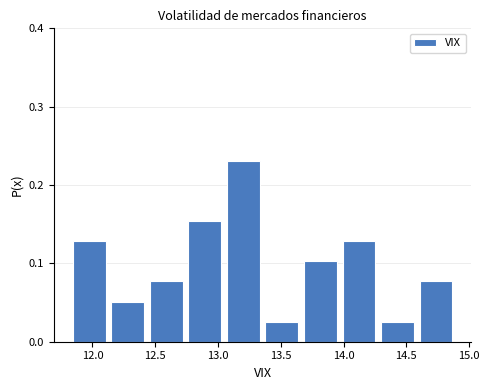

Over which range of the x-axis is the bar tallest?

13.05 to 13.35